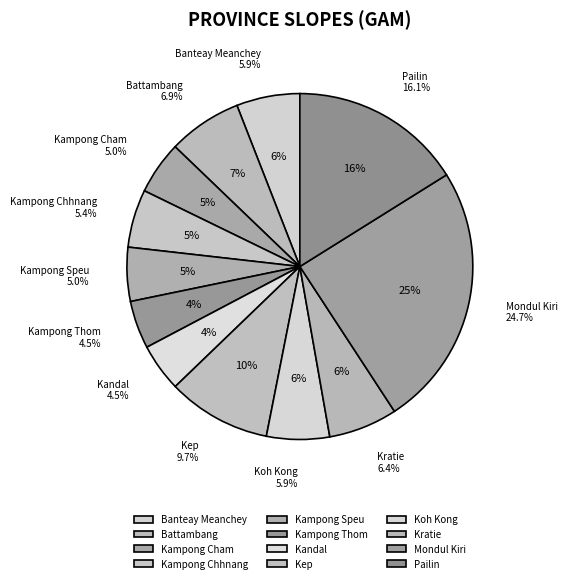

Does Banteay Meanchey represent more than half of the total?

No